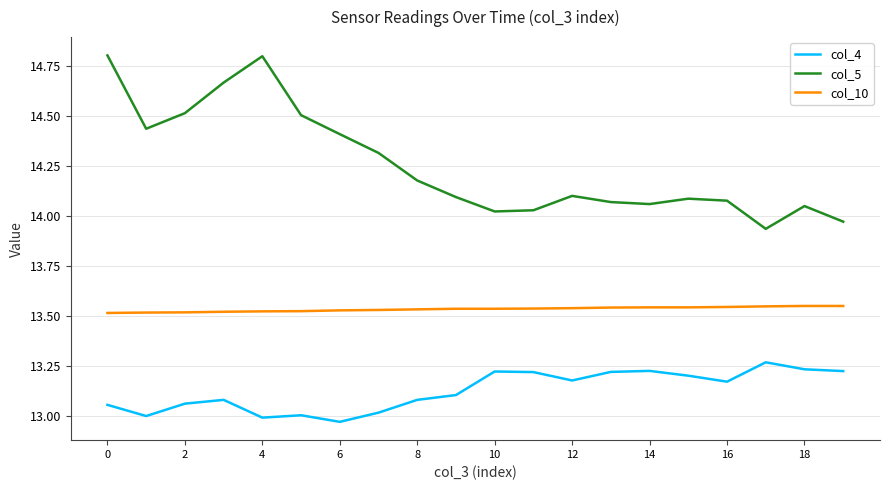

True or false: col_5 and col_4 intersect in this chart.

False